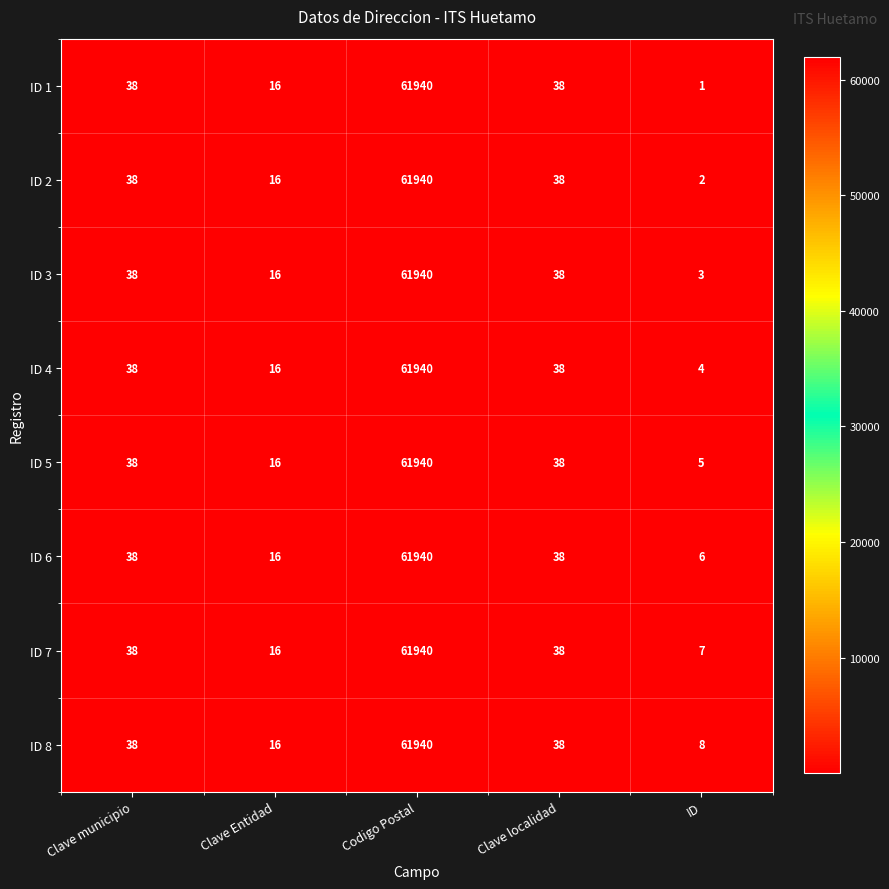

What is the difference between the maximum and minimum values in the ID 8 series?

61932